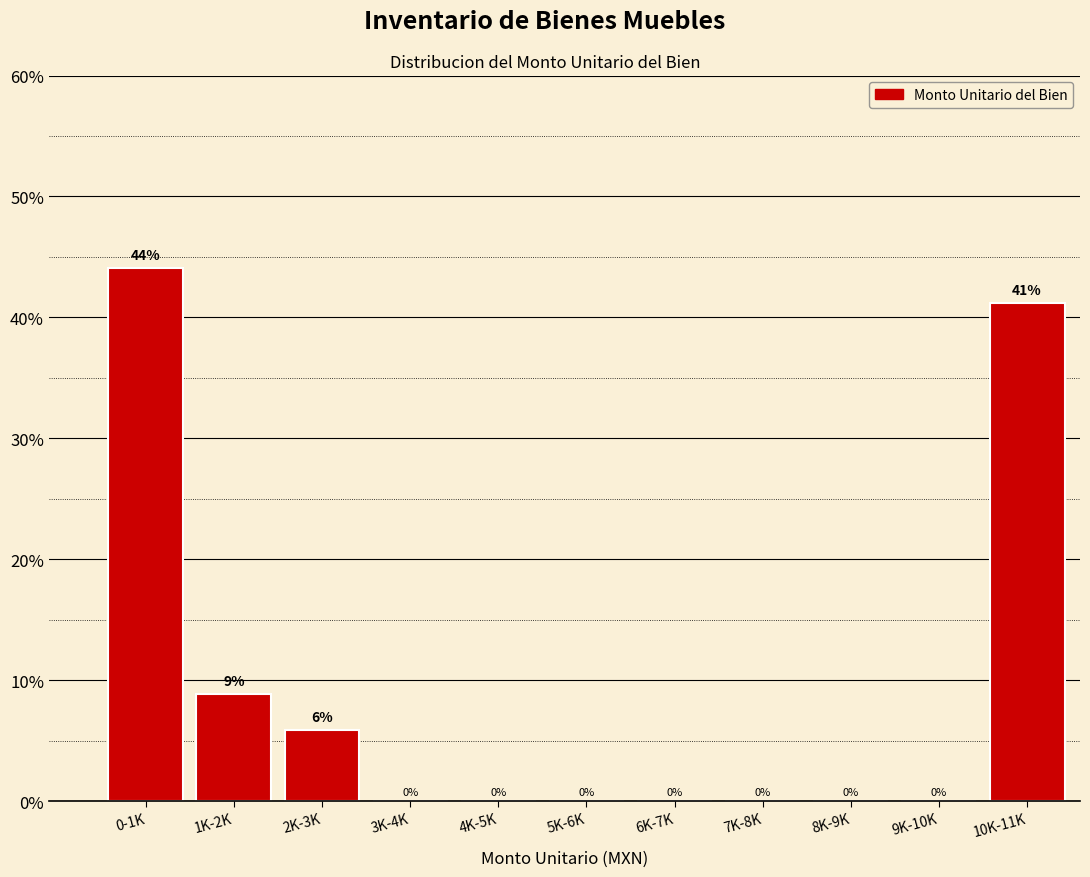

What is the sum of all values?

100.0